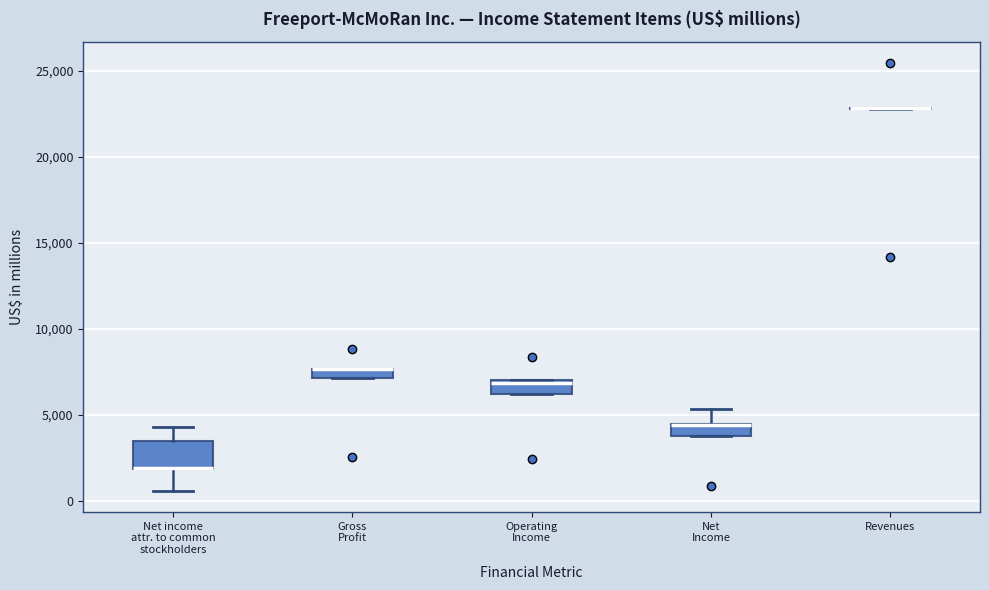

Where is the lower edge of the box for Net Income on the y-axis? The values are not printed on the chart, so give them approximately, as read against the axis.

4000